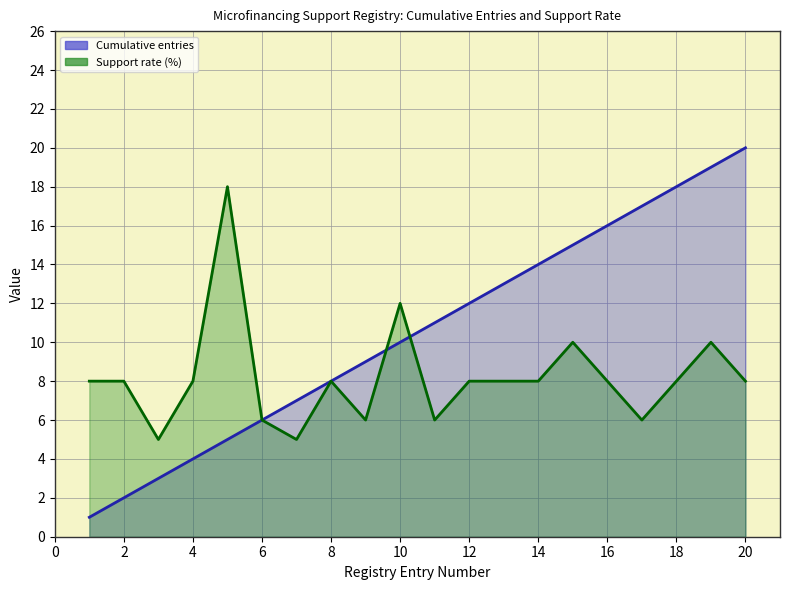

How many lines are shown in the chart?

2